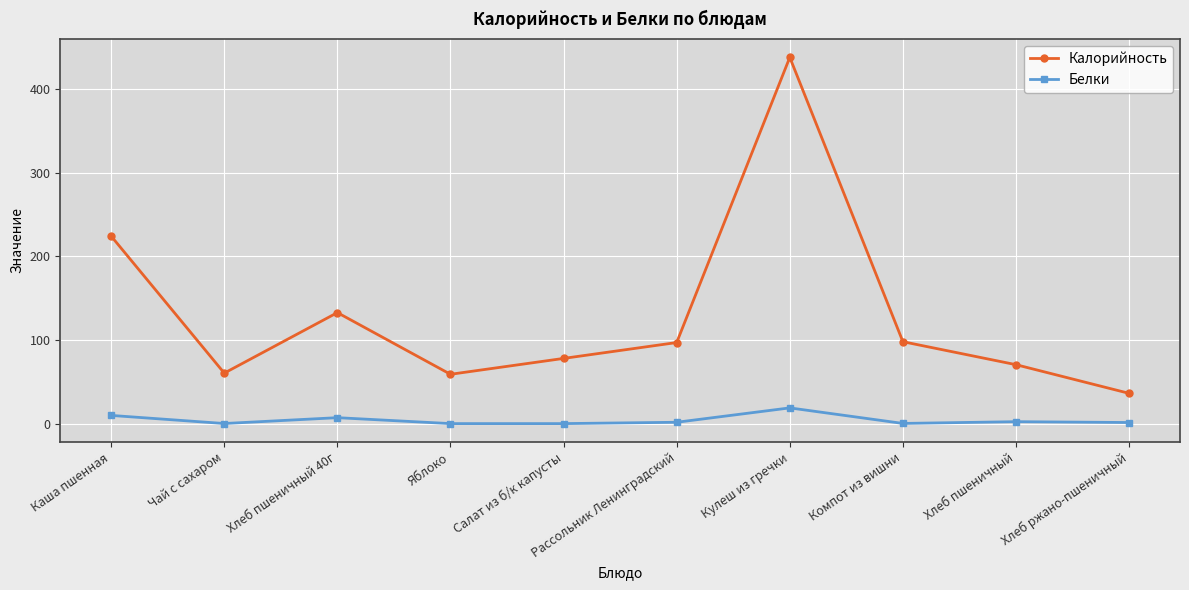

True or false: Калорийность and Белки intersect in this chart.

False